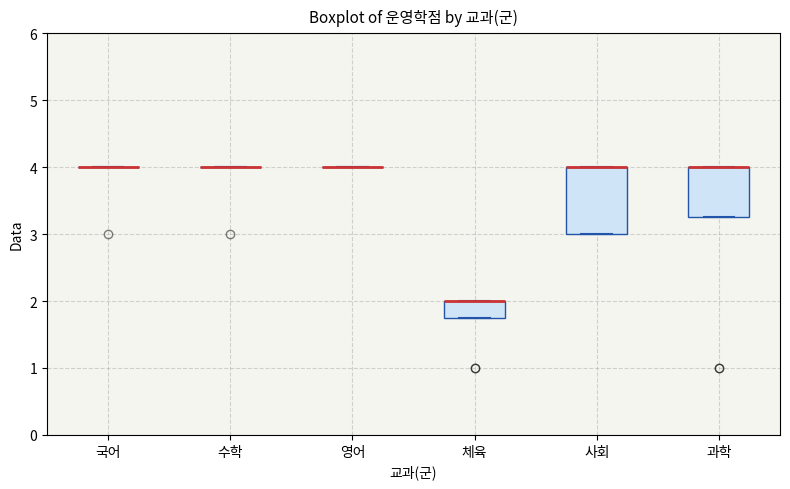

Where is the upper edge of the box for 과학 on the y-axis? The values are not printed on the chart, so give them approximately, as read against the axis.

4.0